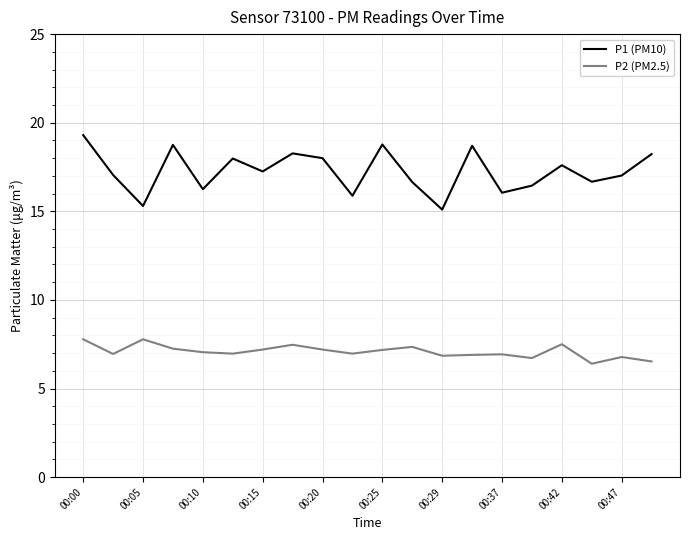

List the series in order of their peak value, lowest first.

P2 (PM2.5), P1 (PM10)